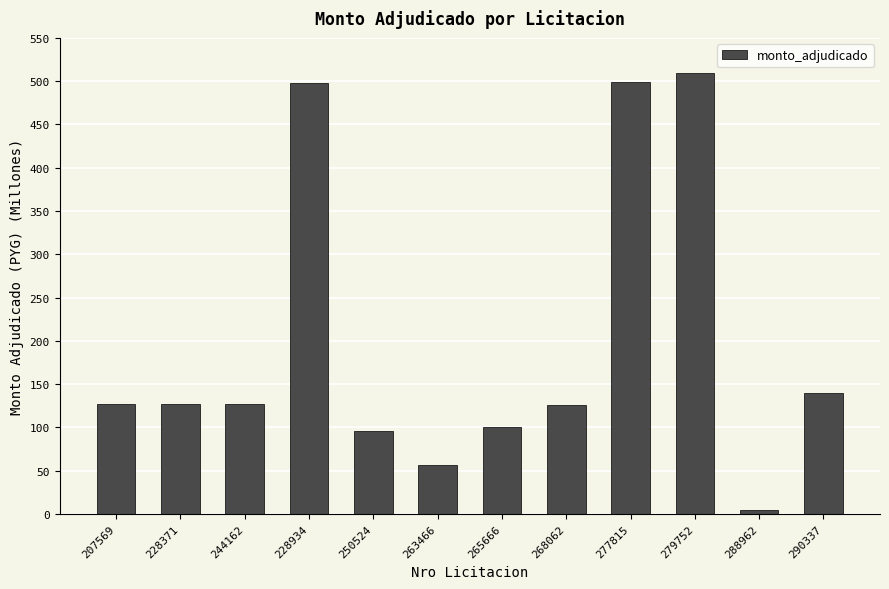

Which has a higher value, 277815 or 207569?

277815